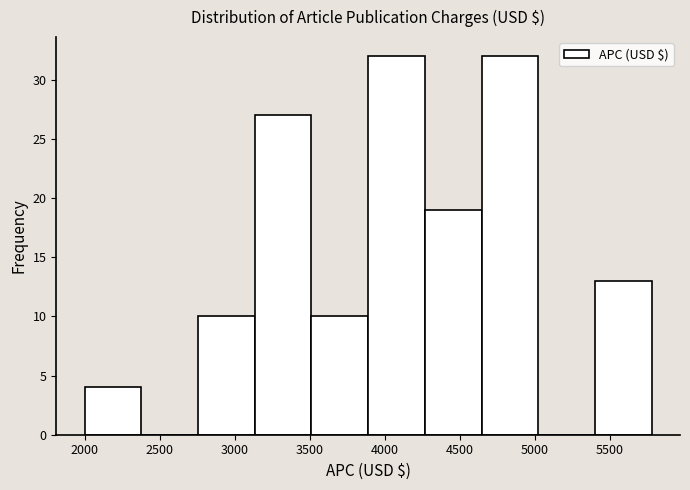

What is the height of the bar covering 2000 to 2400 on the x-axis? Neither the bar edges nor the heights are printed on the chart, so give them approximately, as read against the axes.

4